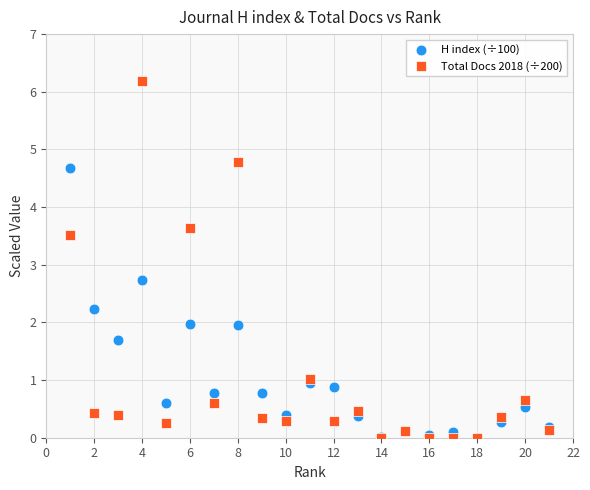

Across all series, what Y value is closest to 3?

2.7